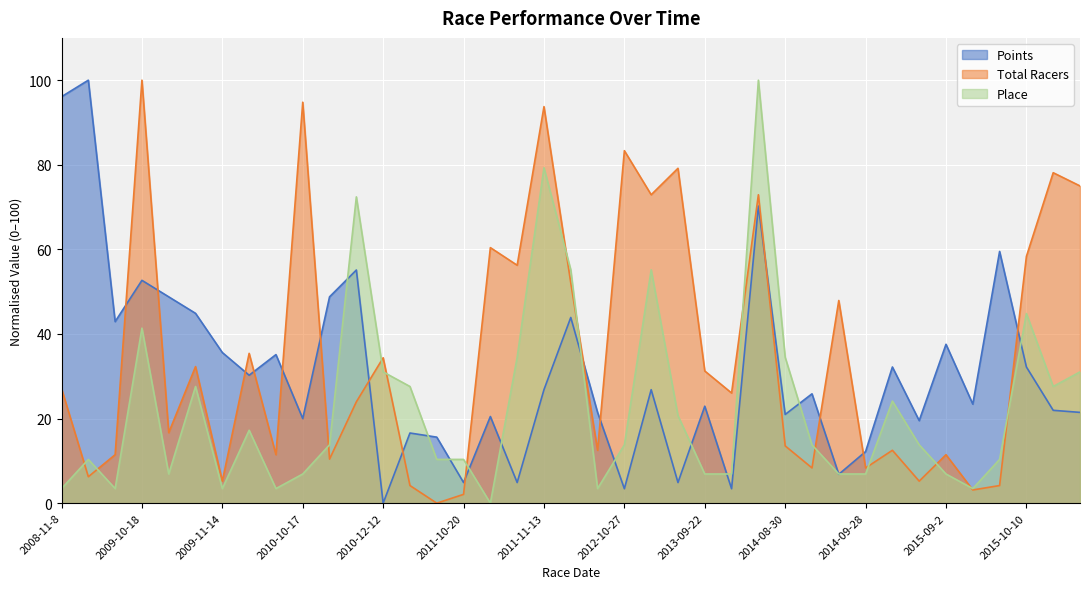

The Total Racers series shows 52.1 at 2012-09-30. True or false?

True